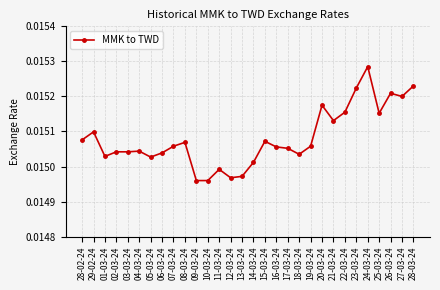

Which category has the highest value across all series?

24-03-24